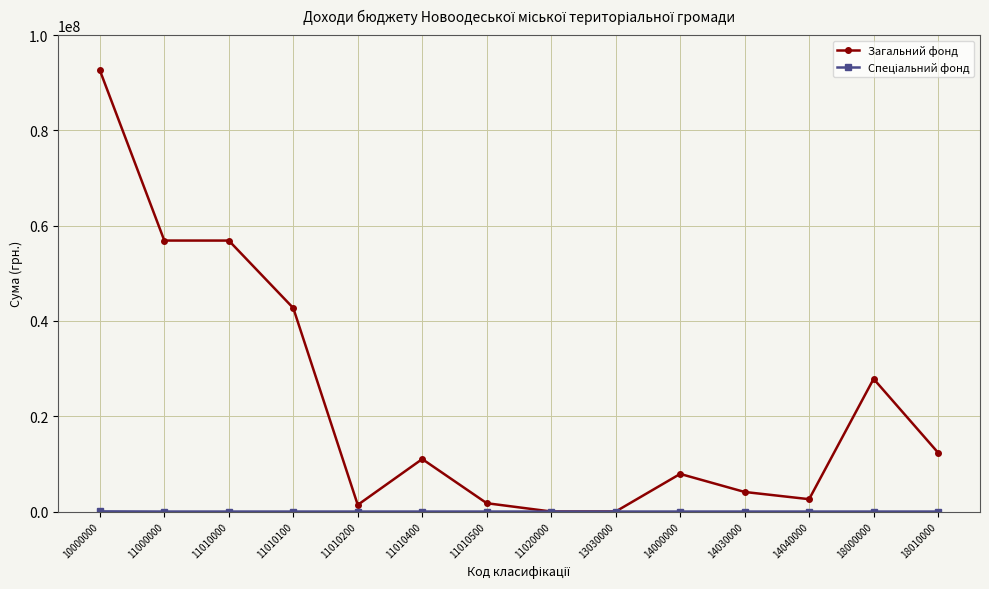

True or false: Загальний фонд has more than 2 points higher than both neighbors.

True